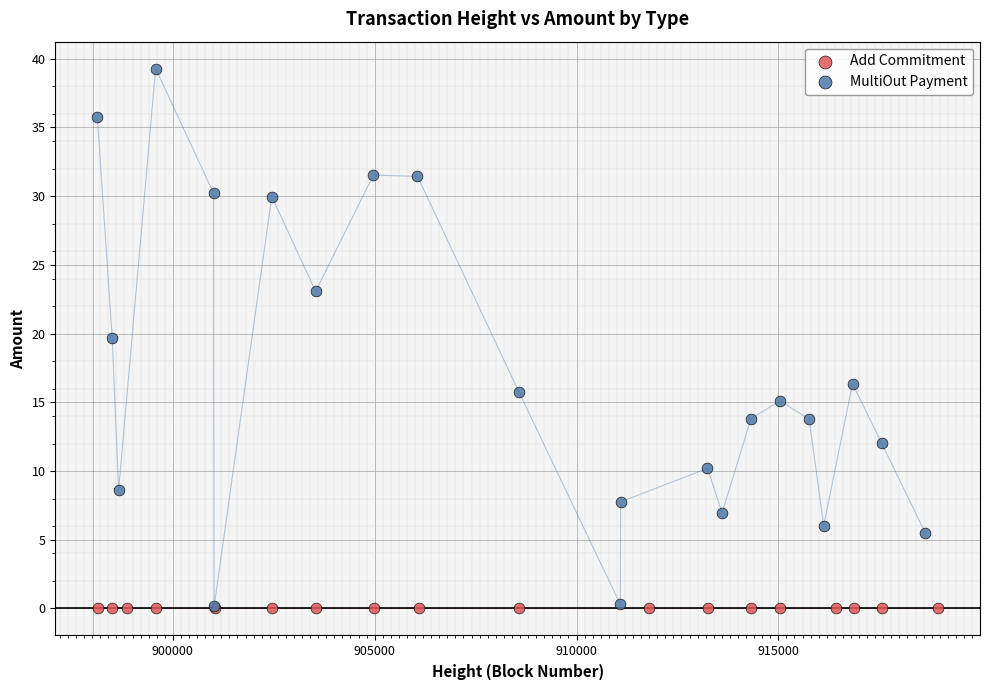

Which series contains the highest Y value?

MultiOut Payment